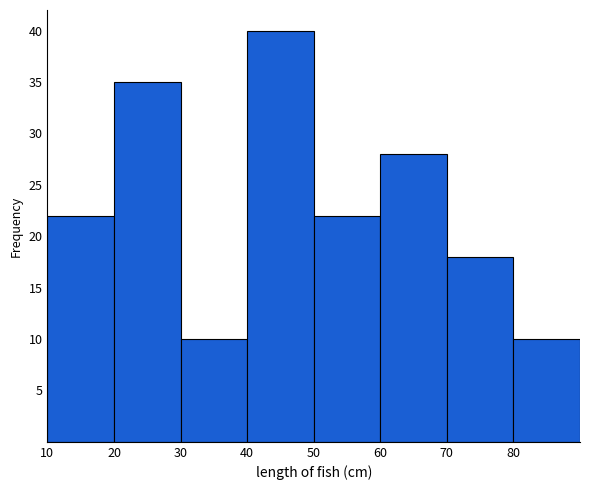

Reading left to right, list every bar in this chart as the range it spans on the x-axis followed by its height. The values are not printed on the chart, so give them approximately, as read against the axis.

10 to 20: 22
20 to 30: 35
30 to 40: 10
40 to 50: 40
50 to 60: 22
60 to 70: 28
70 to 80: 18
80 to 90: 10